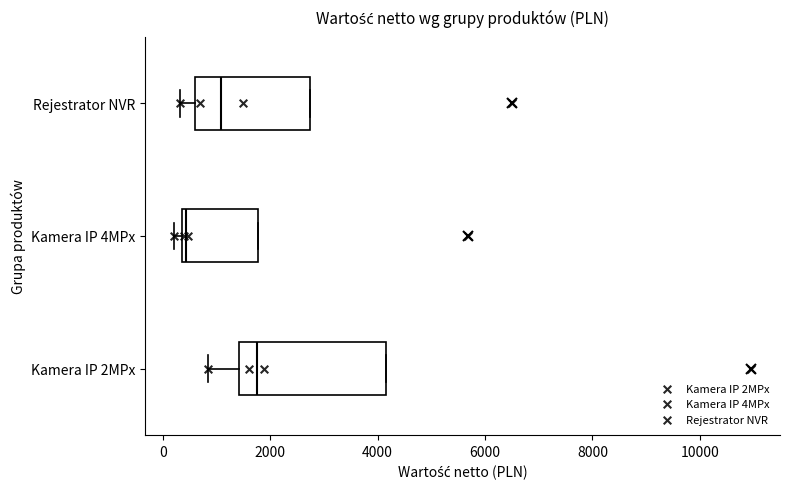

Reading bottom to top, read every box against the x-axis: the position of its median line, the range the box covers, and the ends of its whiskers. The values are not printed on the chart, so give them approximately, as read against the axis.

Kamera IP 2MPx: median 1800, box 1400 to 4200, whiskers 800 to 4200
Kamera IP 4MPx: median 400 (just right of the box's left edge), box 400 to 1800, whiskers 200 to 1800
Rejestrator NVR: median 1000, box 600 to 2800, whiskers 400 to 2800